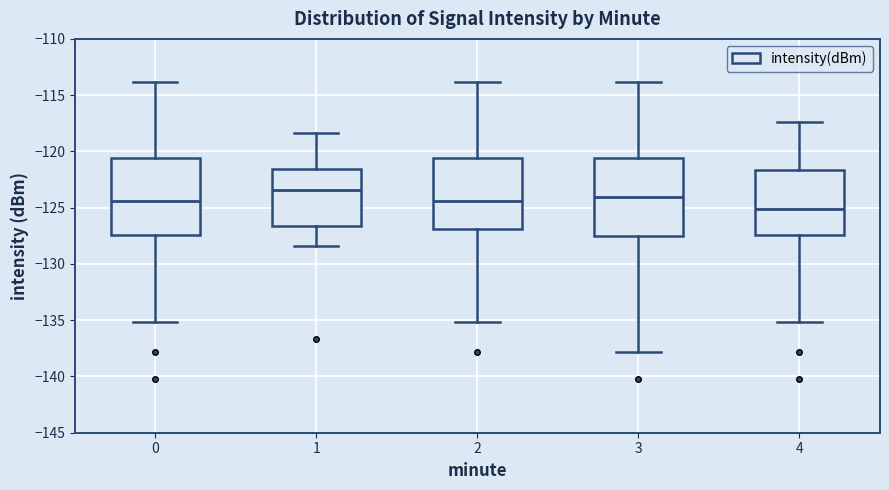

Reading left to right, read every box against the y-axis: the position of its median line, the range the box covers, and the ends of its whiskers. The values are not printed on the chart, so give them approximately, as read against the axis.

0: median -124.5, box -127.5 to -120.5, whiskers -135.0 to -114.0
1: median -123.5, box -126.5 to -121.5, whiskers -128.5 to -118.5
2: median -124.5, box -127.0 to -120.5, whiskers -135.0 to -114.0
3: median -124.0, box -127.5 to -120.5, whiskers -138.0 to -114.0
4: median -125.0, box -127.5 to -121.5, whiskers -135.0 to -117.5